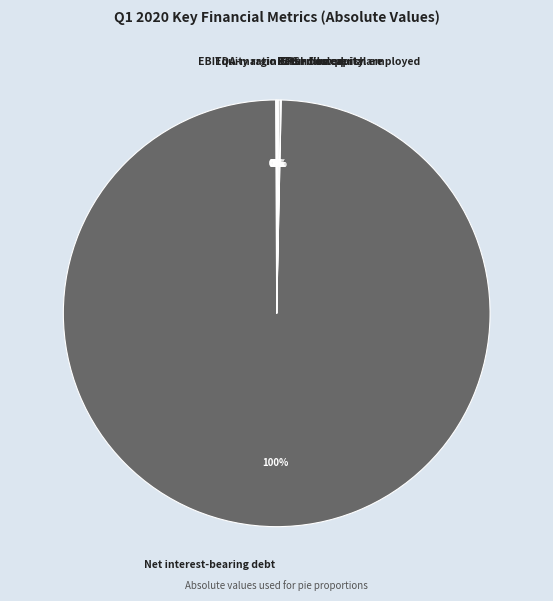

To the nearest percent, what is the average slice percentage?

12%